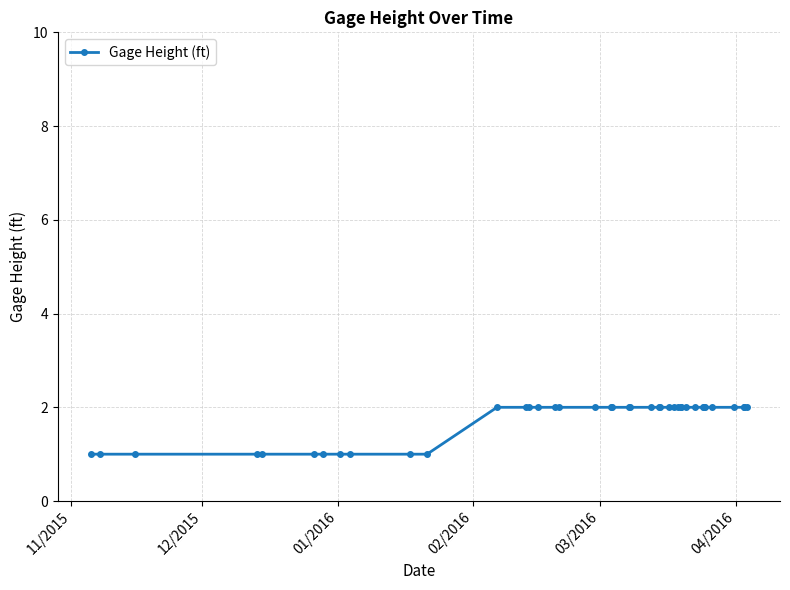

What is the value of the 7th point from the left?

1